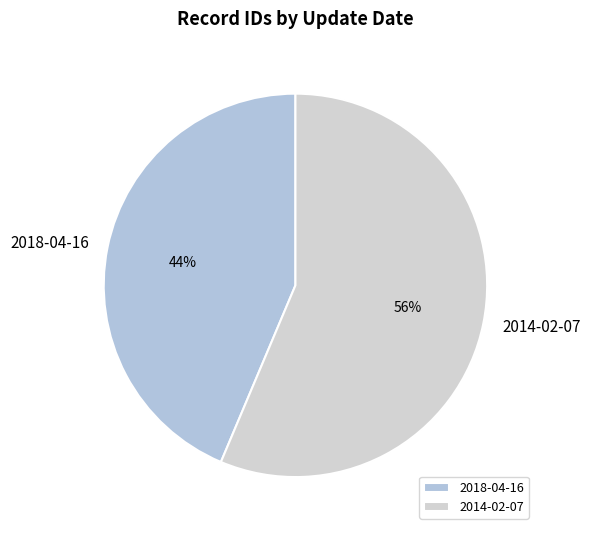

To the nearest percent, what is the combined percentage of 2014-02-07 and 2018-04-16?

100%